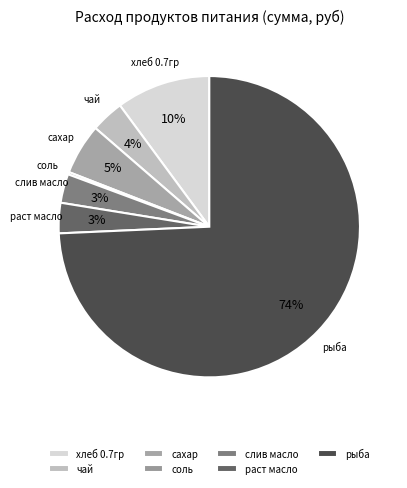

What percentage is the сахар slice, to the nearest percent?

5%